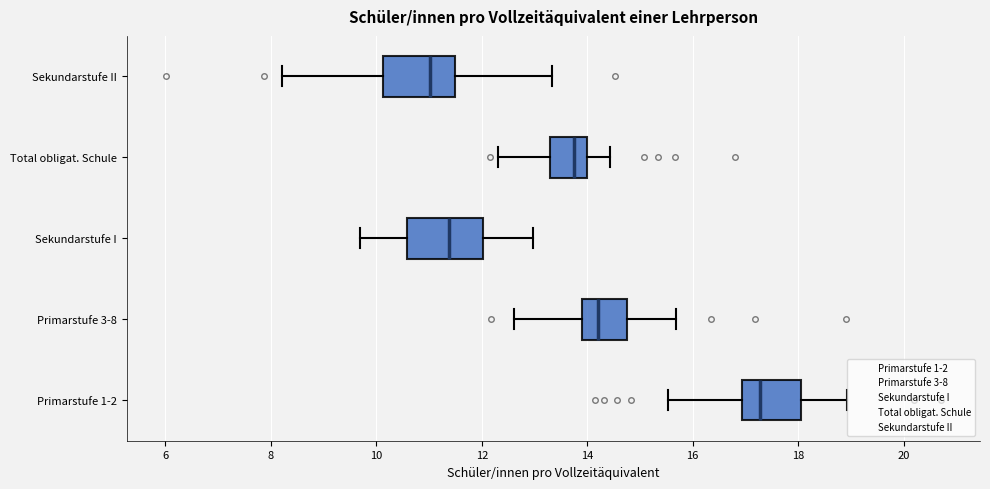

Which box has the furthest to the right median line?

Primarstufe 1-2